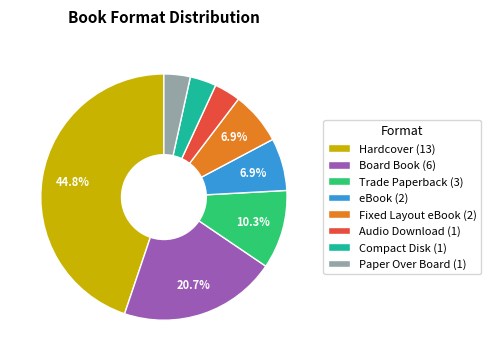

How much of the chart is everything except Fixed Layout eBook (2)?

93.1%